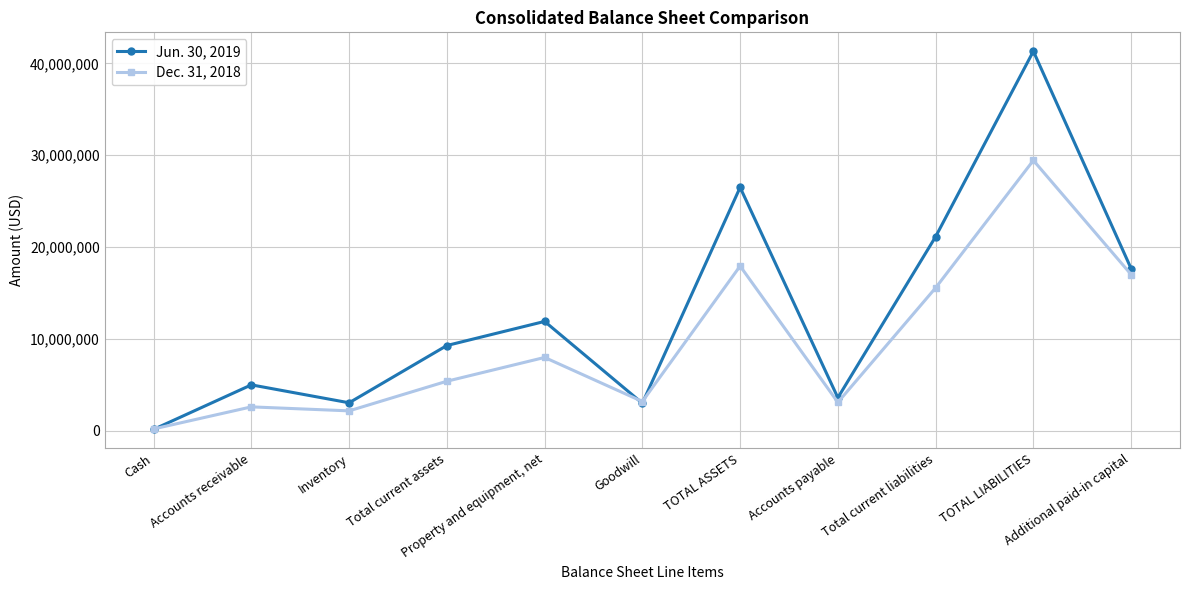

Count the number of data series in this chart.

2